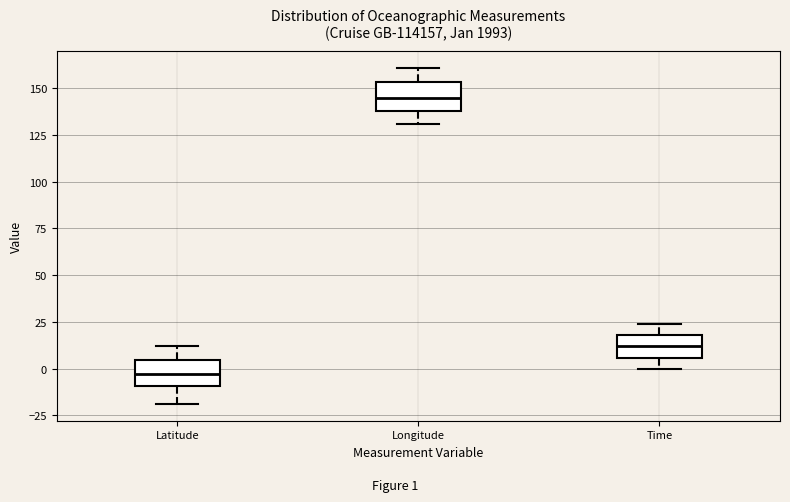

Which box has the highest median line?

Longitude